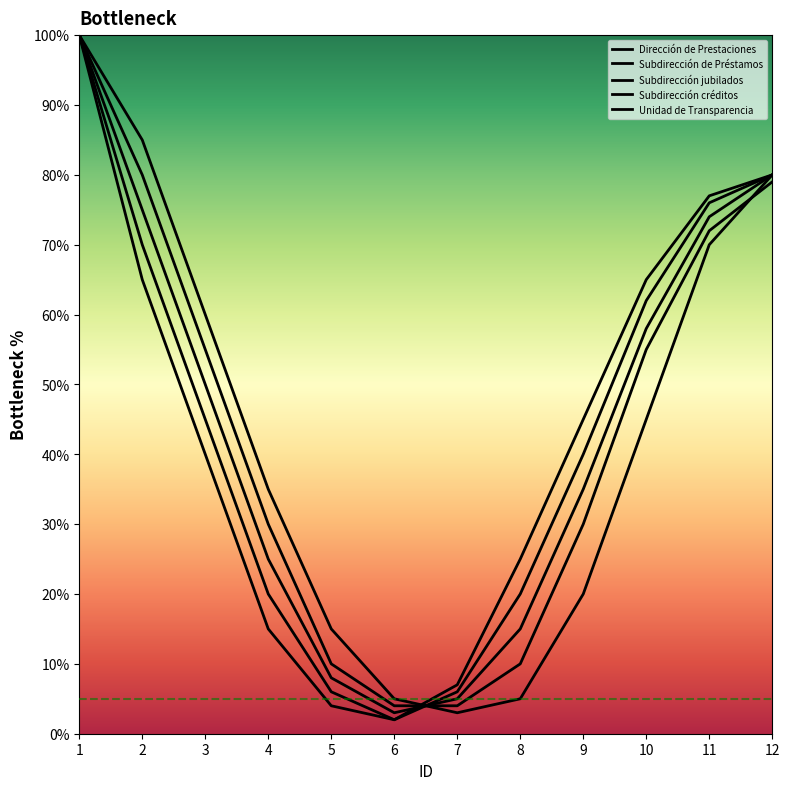

What is the difference between the second highest and second lowest values in the Subdirección jubilados series?

75